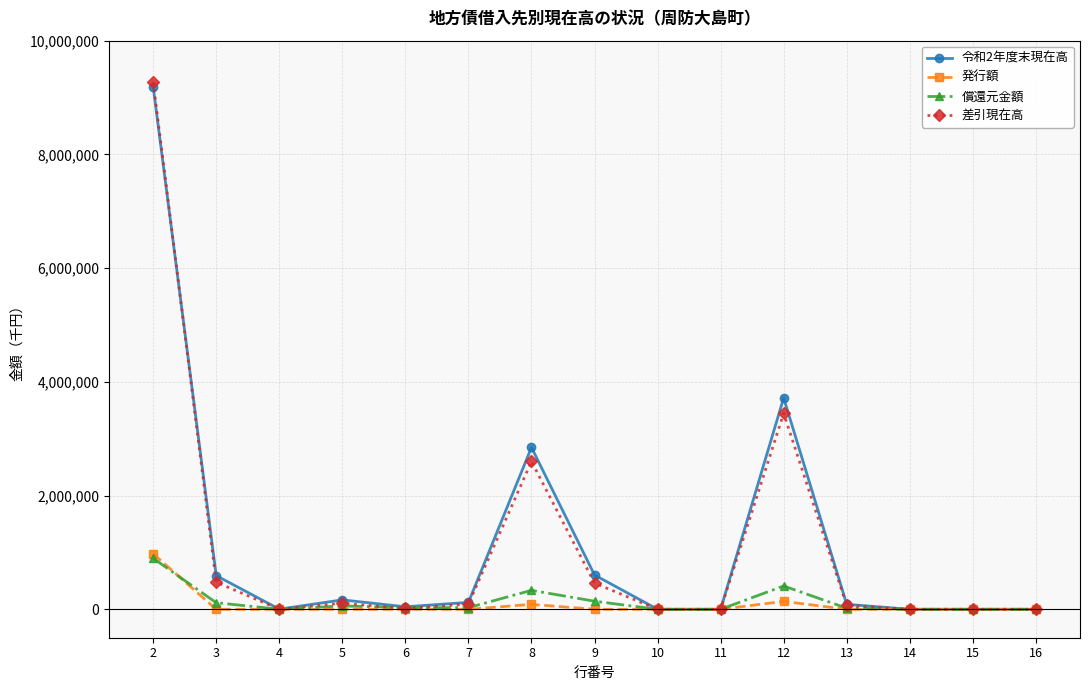

True or false: 償還元金額 has more than 1 interior local peaks.

True